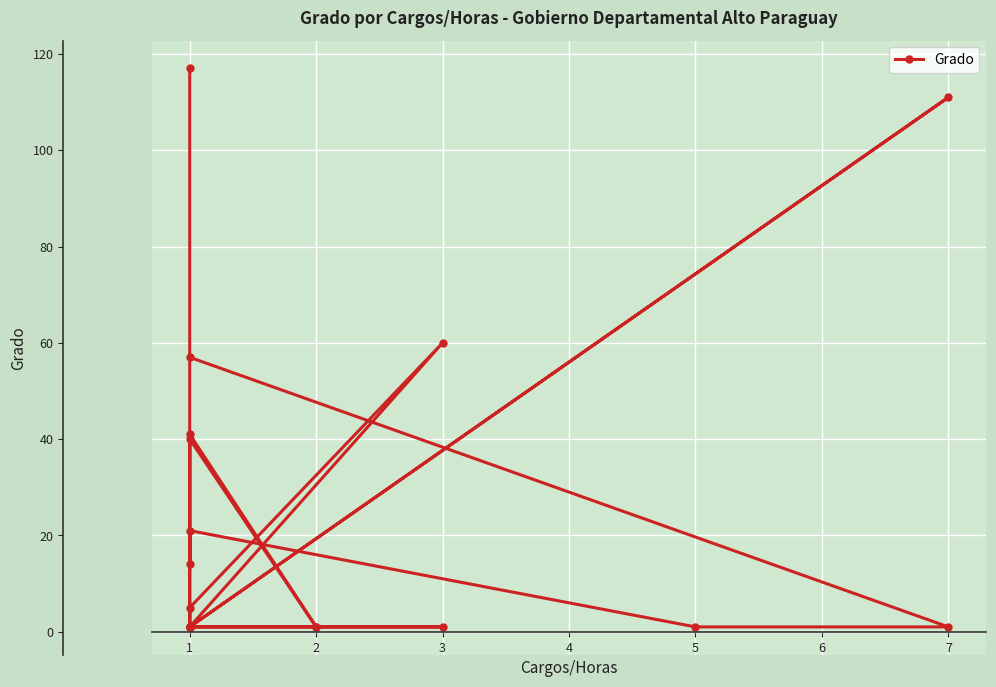

What is the change in value from 5 to 13?

+4